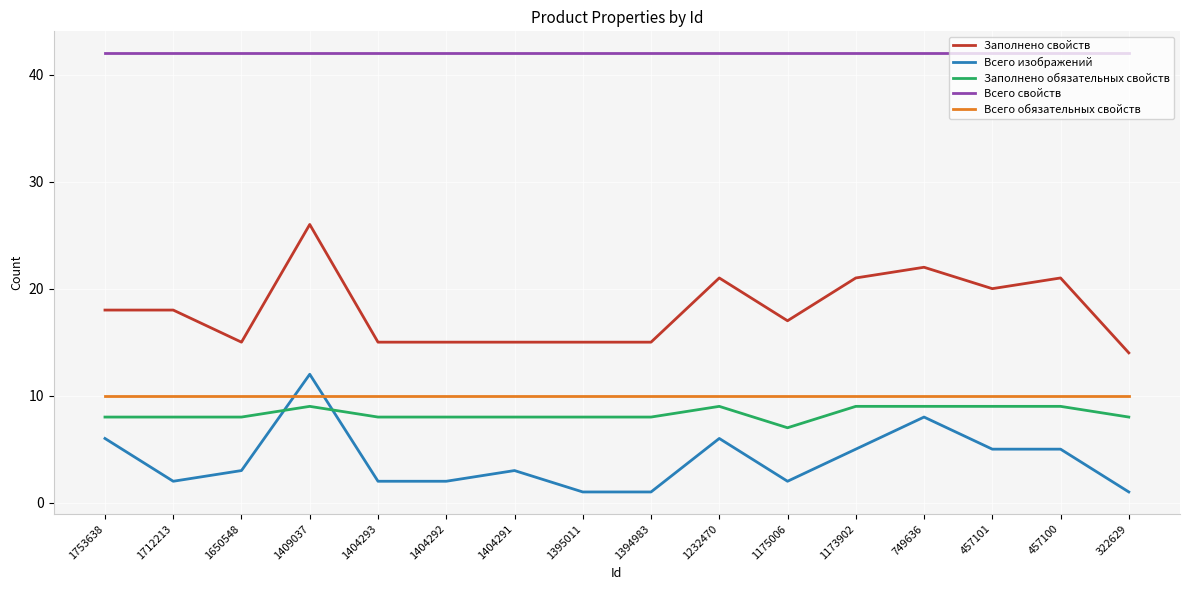

How many distinct data groups are displayed?

5